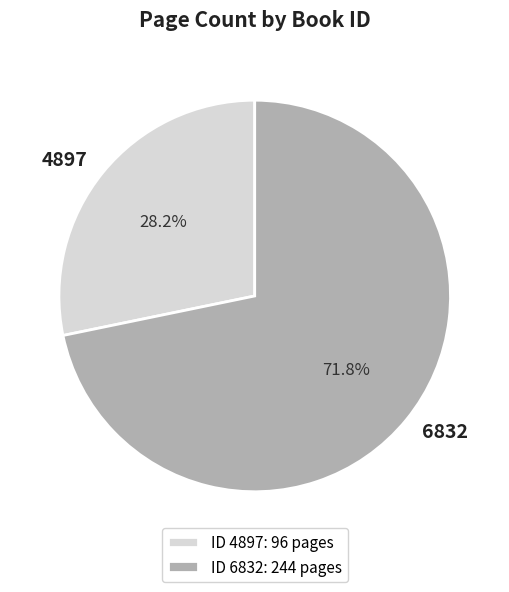

Approximately how many times larger is the value at 4897 compared to 6832?

0.4